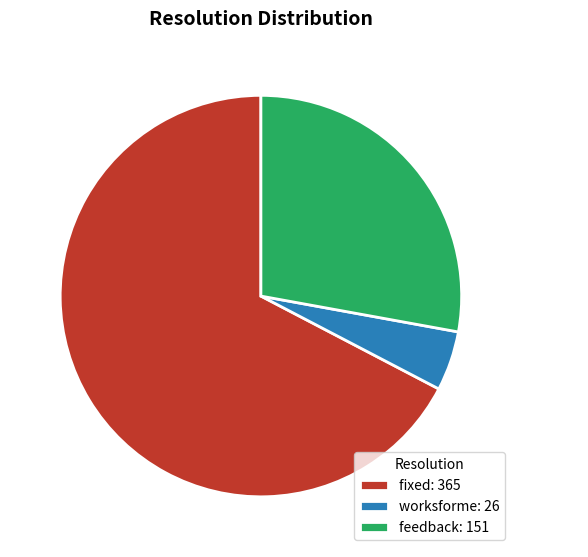

How many segments does this pie chart have?

3